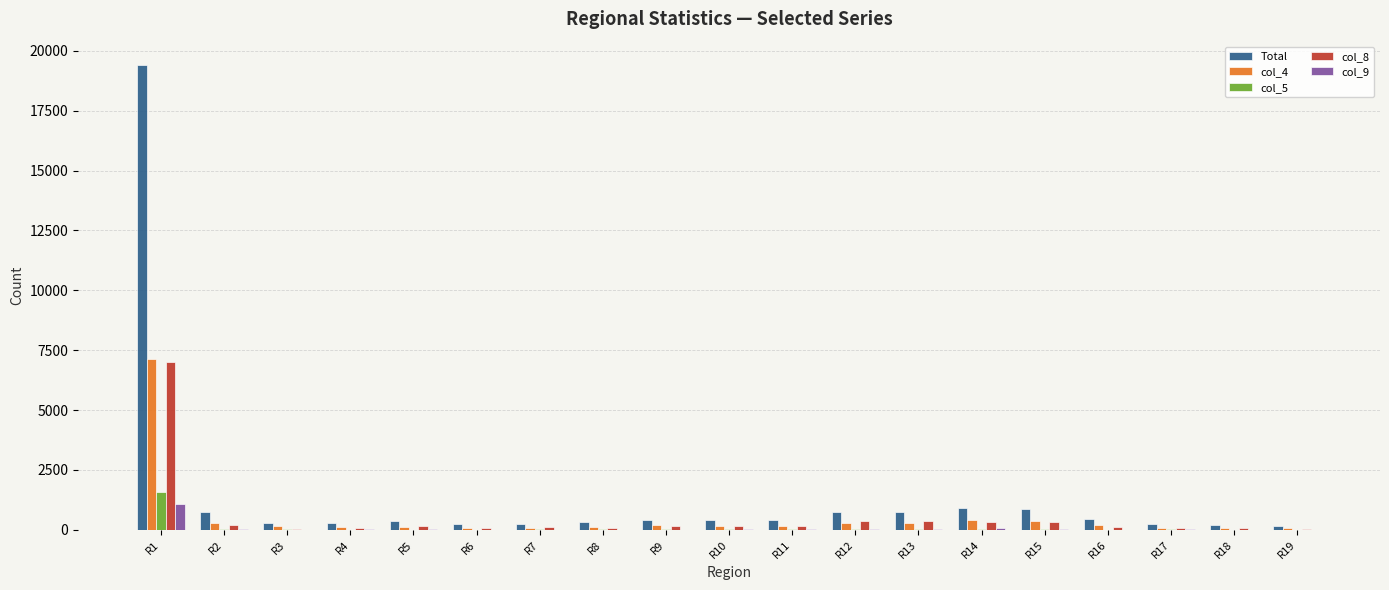

At which category does the chart reach its peak across all series?

R1